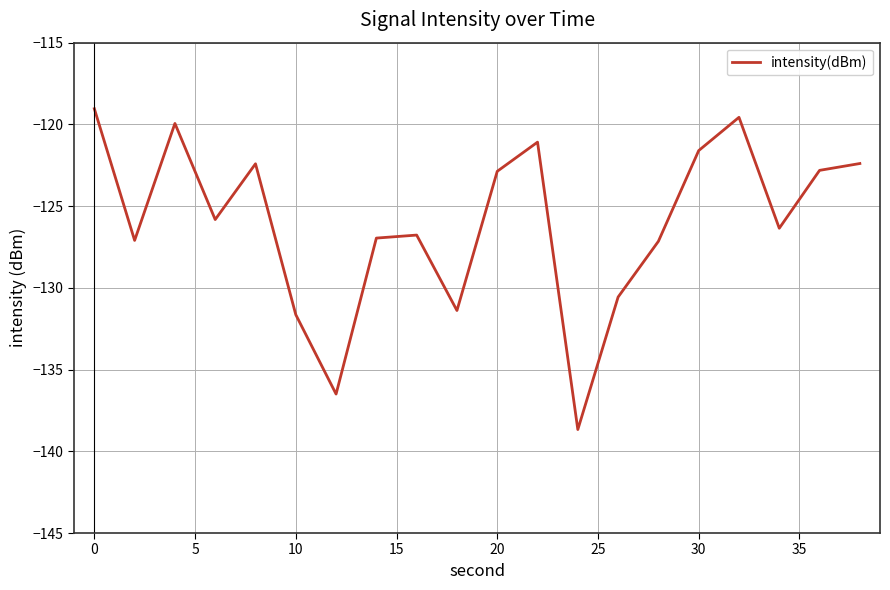

What is the difference between the maximum and minimum values?

19.6